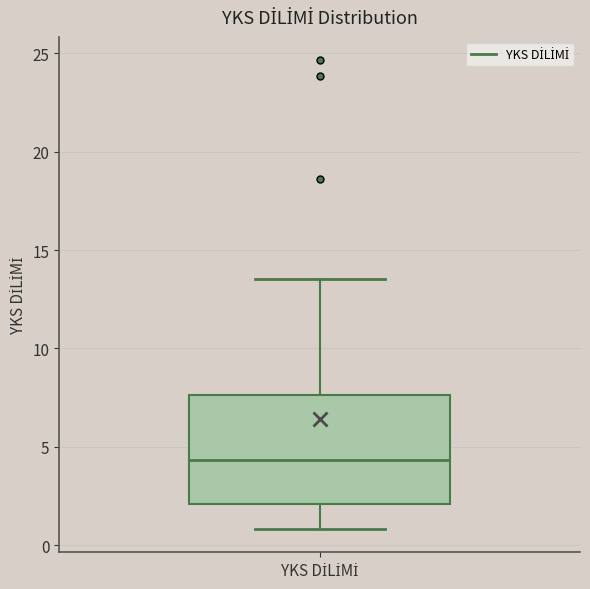

Read this box plot against the y-axis: the position of the median line, the range covered by the box, and the ends of both whiskers. The values are not printed on the chart, so give them approximately, as read against the axis.

median 4.5, box 2.0 to 7.5, whiskers 1.0 to 13.5